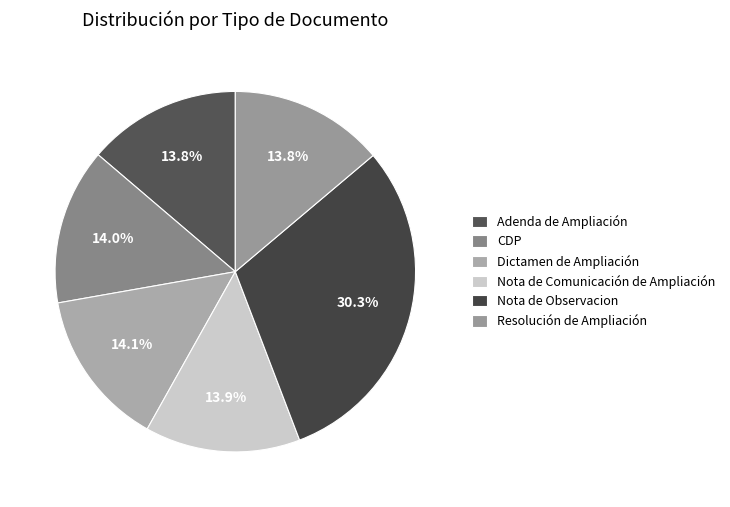

Count the number of slices in the pie.

6